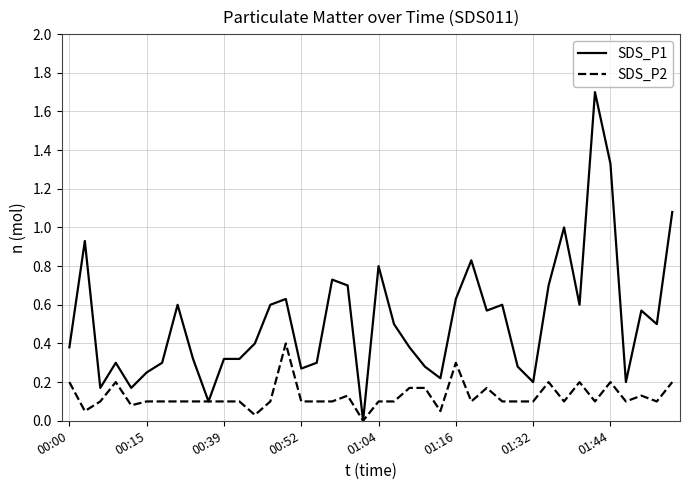

List the series in order of their overall mean, lowest first.

SDS_P2, SDS_P1